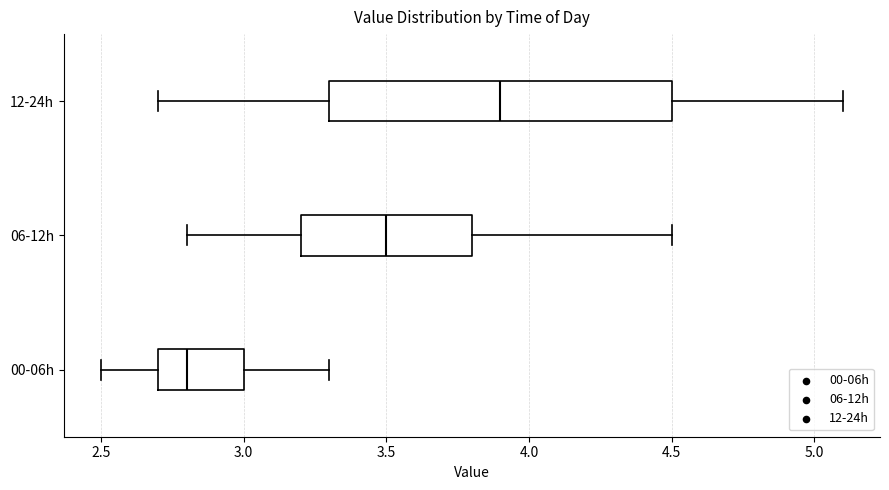

Reading bottom to top, transcribe this box plot: for each box, give where its median line is, the range the box spans, and where its two whiskers end, as read against the x-axis. The values are not printed on the chart, so give them approximately, as read against the axis.

00-06h: median 2.8, box 2.7 to 3.0, whiskers 2.5 to 3.3
06-12h: median 3.5, box 3.2 to 3.8, whiskers 2.8 to 4.5
12-24h: median 3.9, box 3.3 to 4.5, whiskers 2.7 to 5.1